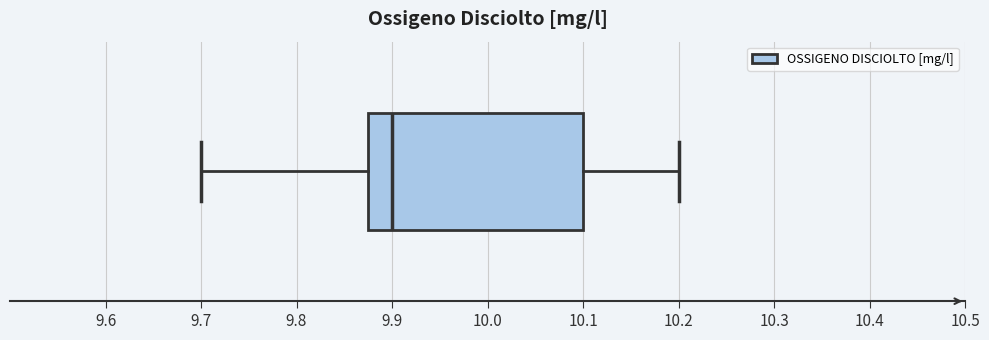

Read this box plot against the x-axis: the position of the median line, the range covered by the box, and the ends of both whiskers. The values are not printed on the chart, so give them approximately, as read against the axis.

median 9.90, box 9.88 to 10.10, whiskers 9.70 to 10.20